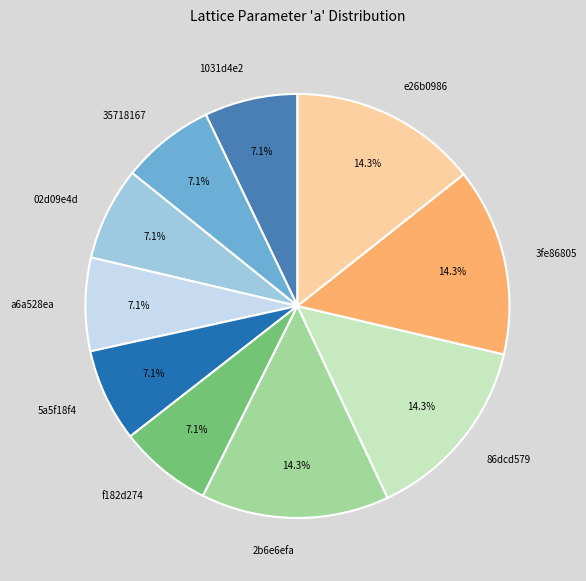

The e26b0986 slice represents 1% of the pie. True or false?

False